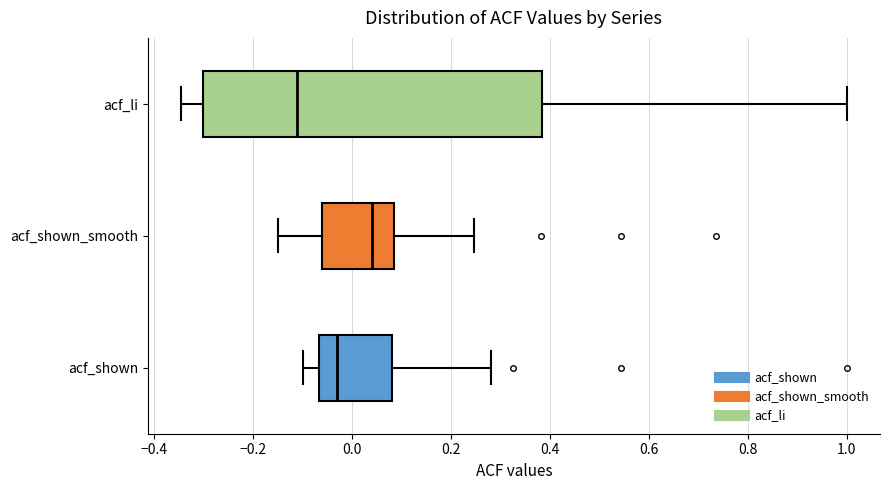

Reading bottom to top, transcribe this box plot: for each box, give where its median line is, the range the box spans, and where its two whiskers end, as read against the x-axis. The values are not printed on the chart, so give them approximately, as read against the axis.

acf_shown: median -0.04, box -0.06 to 0.08, whiskers -0.10 to 0.28
acf_shown_smooth: median 0.04, box -0.06 to 0.08, whiskers -0.14 to 0.24
acf_li: median -0.12, box -0.30 to 0.38, whiskers -0.34 to 1.00